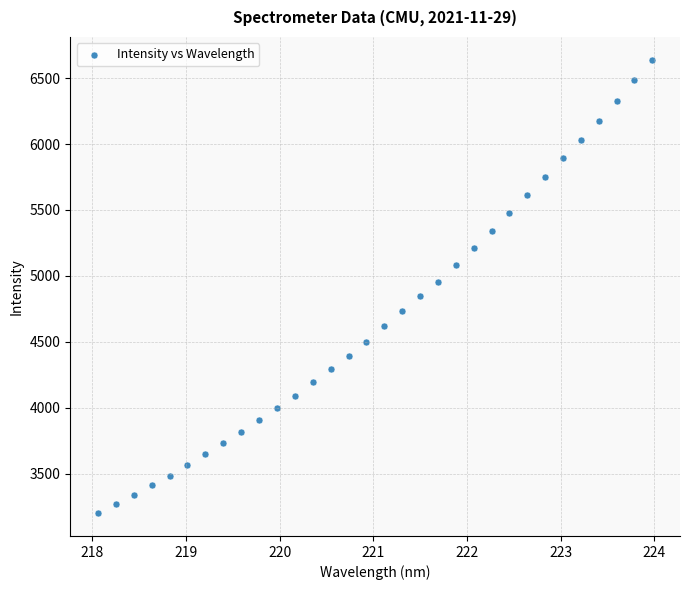

What is the range of X values (max minus min)?

5.9